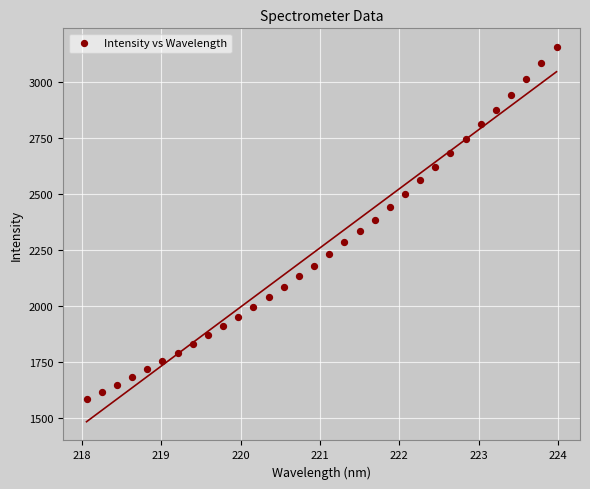

How many points are shown in the scatter plot?

32